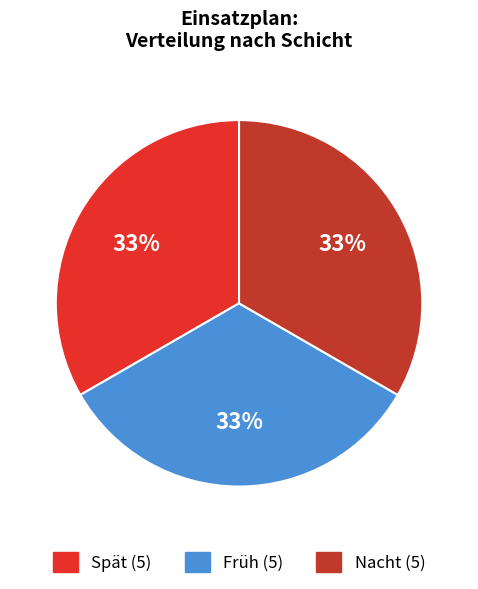

Does any single category account for the majority?

No